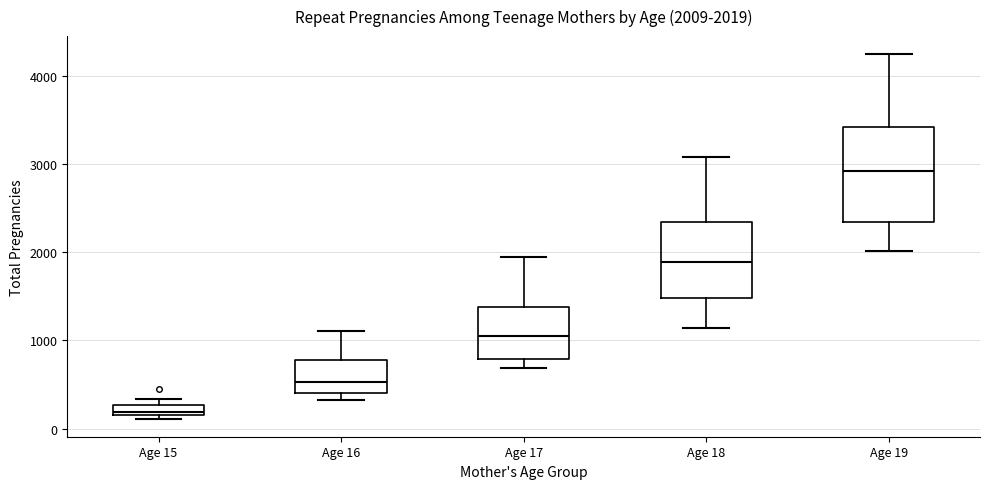

Which box has the highest median line?

Age 19